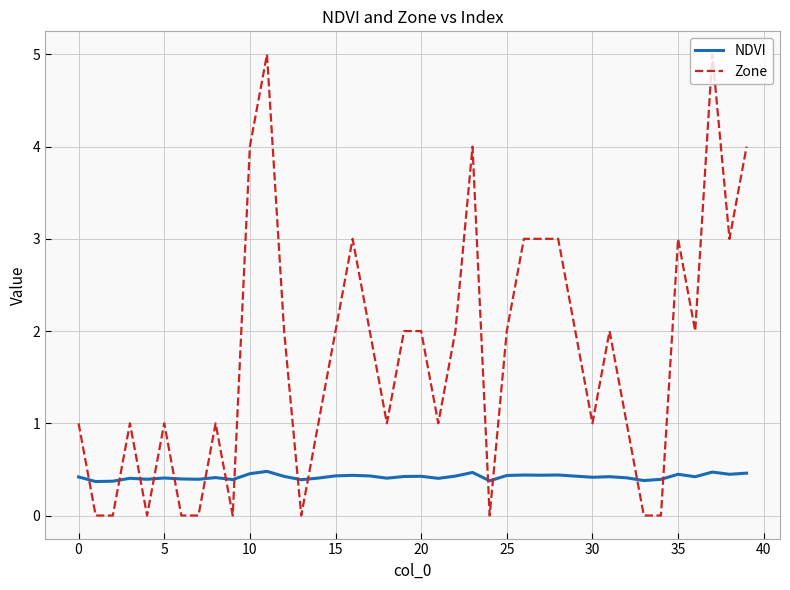

Is this an area chart (filled region under the line)?

No